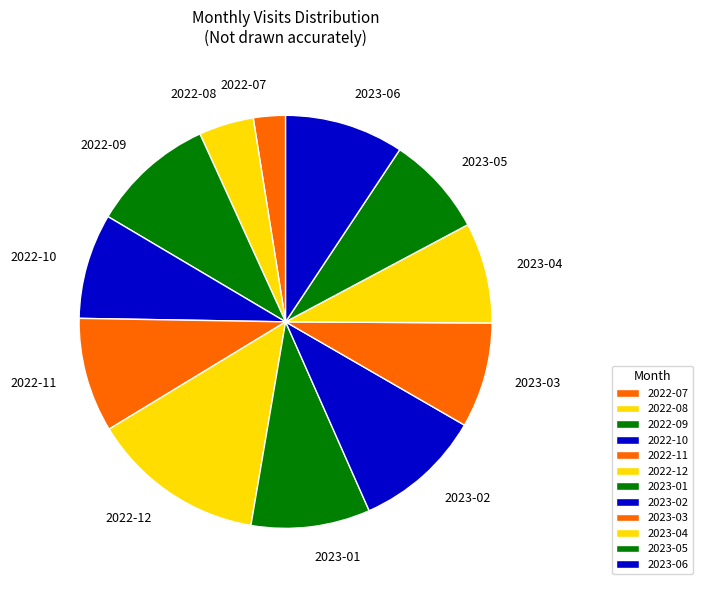

Do 2022-10 and 2022-12 together represent more than half of the pie?

No